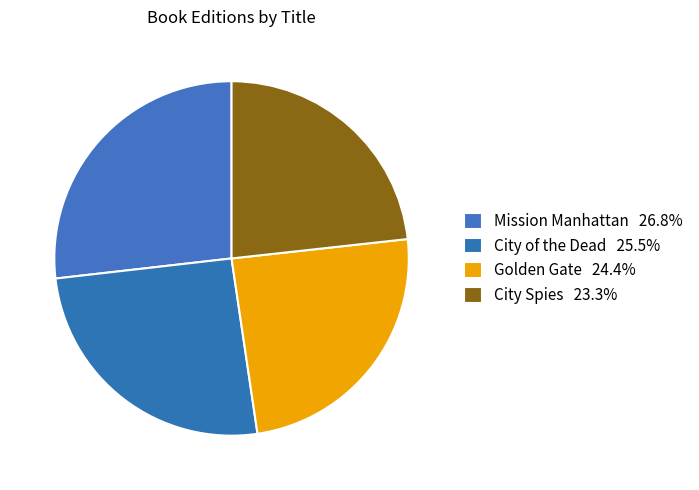

Is City of the Dead the majority of the pie?

No